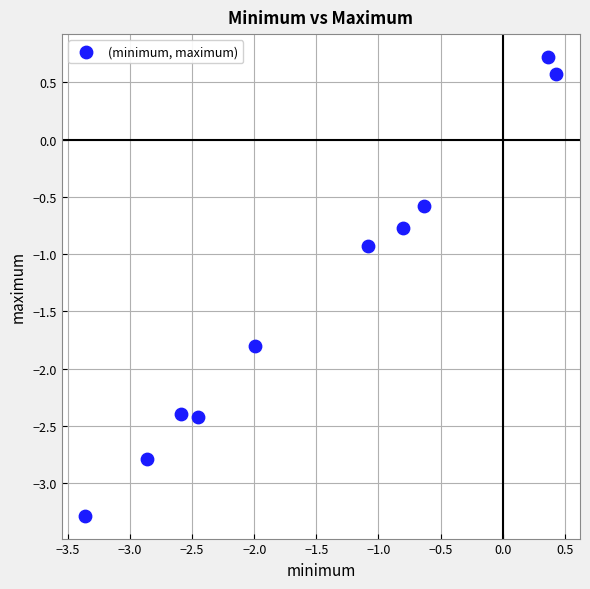

What Y value in the scatter plot is closest to -1?

-0.9